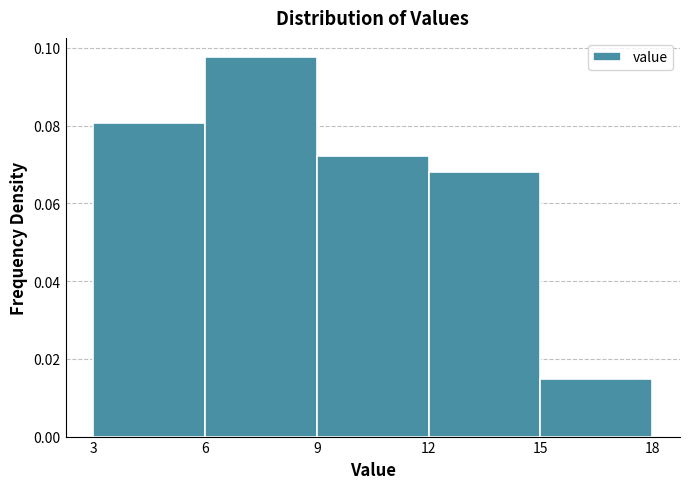

Reading left to right, list every bar in this chart as the range it spans on the x-axis followed by its height. The values are not printed on the chart, so give them approximately, as read against the axis.

3 to 6: 0.080
6 to 9: 0.098
9 to 12: 0.072
12 to 15: 0.068
15 to 18: 0.014